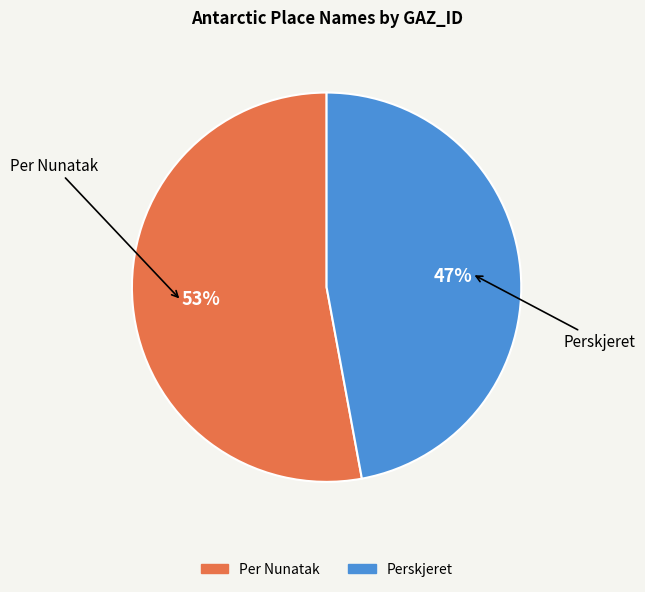

To the nearest percent, what percentage of the pie is Per Nunatak?

53%